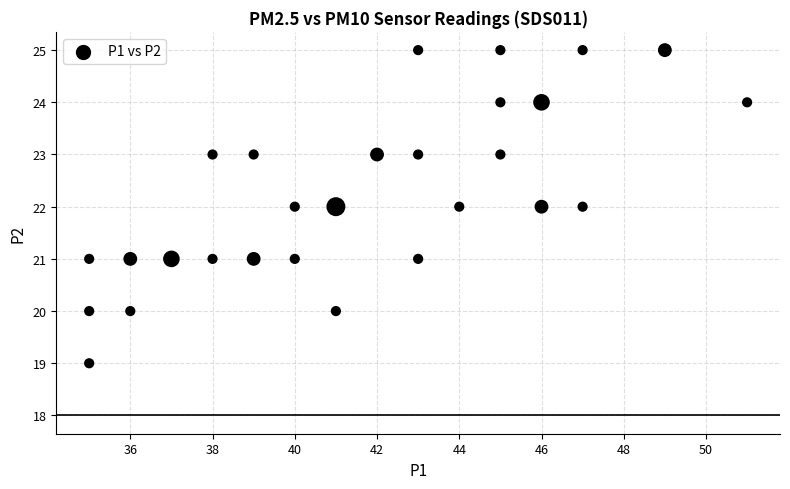

List the coordinates of all points as (Y, X) pairs, reading left to right.

(19, 35)  (20, 35)  (21, 35)  (20, 36)  (21, 36)  (21, 37)  (21, 38)  (23, 38)  (21, 39)  (23, 39)  (21, 40)  (22, 40)  (20, 41)  (22, 41)  (23, 42)  (21, 43)  (25, 43)  (23, 43)  (22, 44)  (23, 45)  (24, 45)  (25, 45)  (22, 46)  (24, 46)  (22, 47)  (25, 47)  (25, 49)  (24, 51)